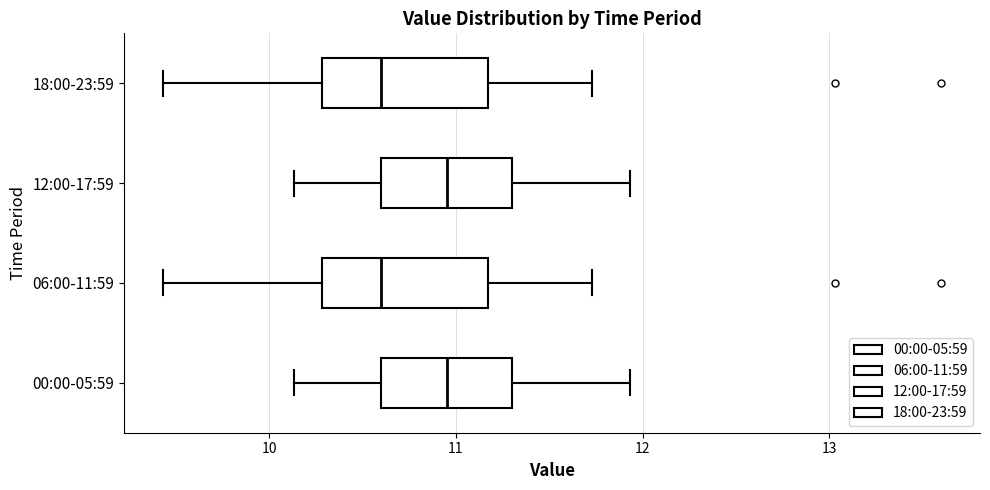

Reading bottom to top, read every box against the x-axis: the position of its median line, the range the box covers, and the ends of its whiskers. The values are not printed on the chart, so give them approximately, as read against the axis.

00:00-05:59: median 11.0, box 10.6 to 11.3, whiskers 10.1 to 11.9
06:00-11:59: median 10.6, box 10.3 to 11.2, whiskers 9.4 to 11.7
12:00-17:59: median 11.0, box 10.6 to 11.3, whiskers 10.1 to 11.9
18:00-23:59: median 10.6, box 10.3 to 11.2, whiskers 9.4 to 11.7